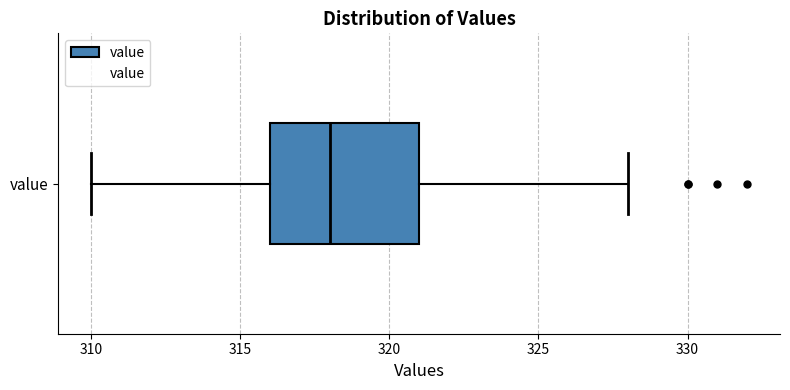

Read this box plot against the x-axis: the position of the median line, the range covered by the box, and the ends of both whiskers. The values are not printed on the chart, so give them approximately, as read against the axis.

median 318, box 316 to 321, whiskers 310 to 328